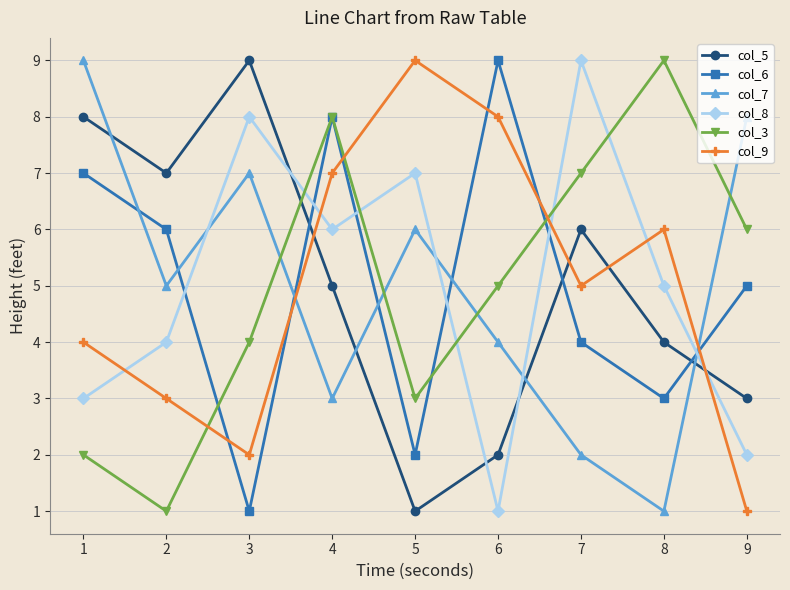

What is the difference between the highest and lowest values at 5?

8